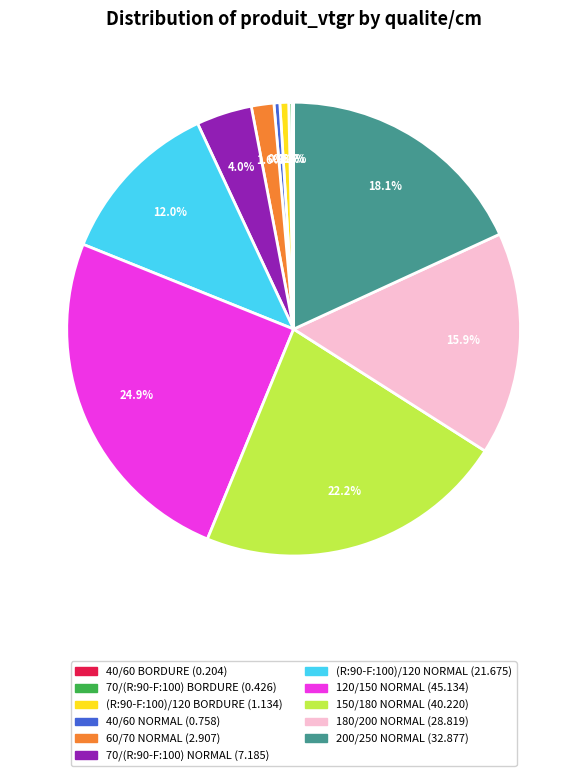

Which category has the biggest portion of the pie?

120/150 NORMAL